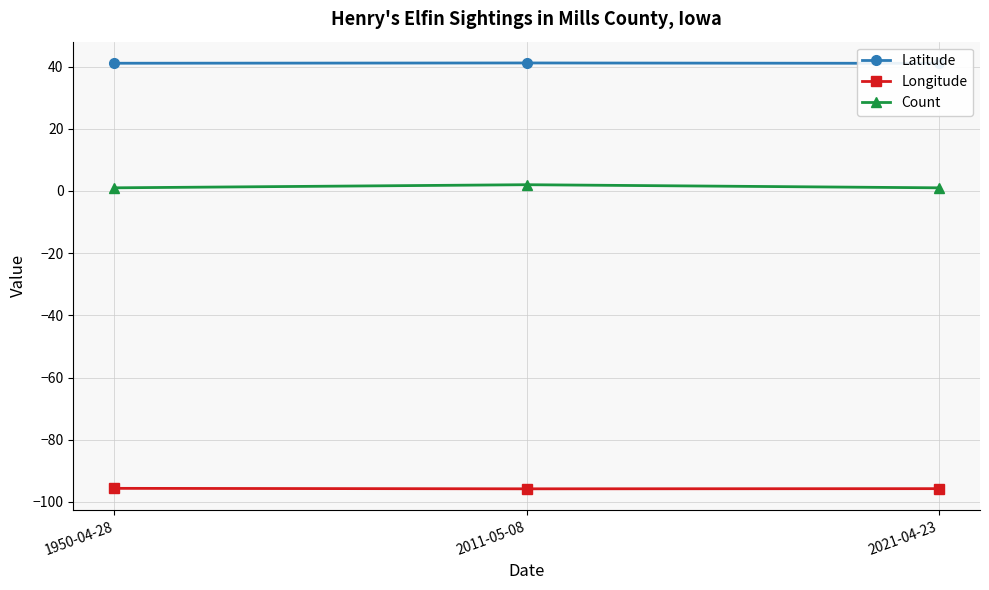

Which series has the largest total across all categories?

Latitude